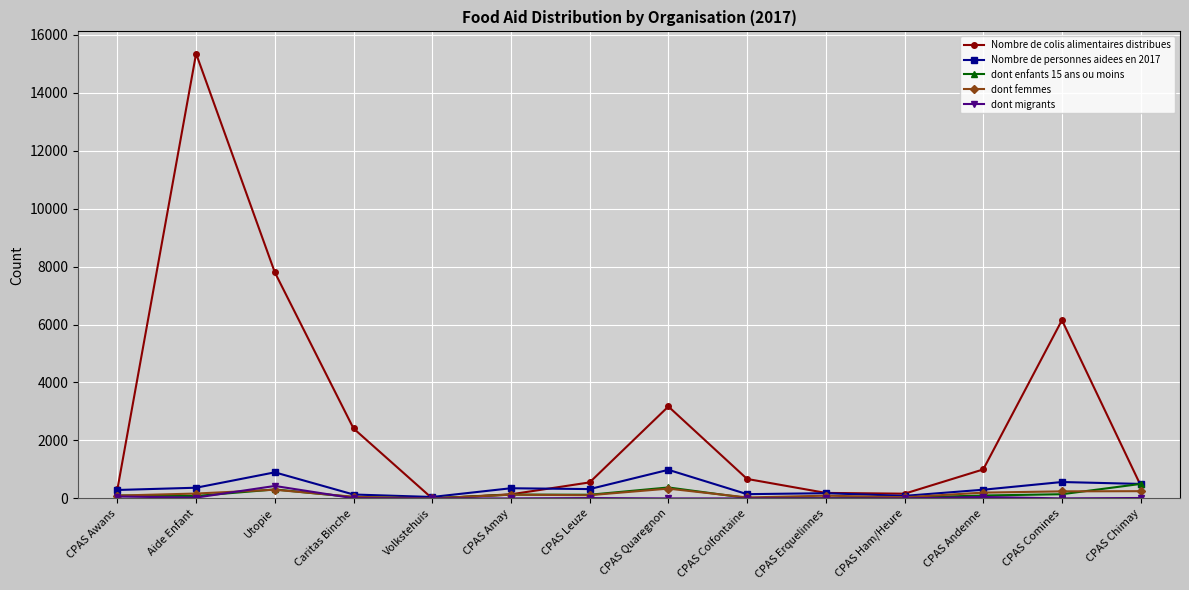

What is the sum of all Nombre de personnes aidees en 2017 values?

5186